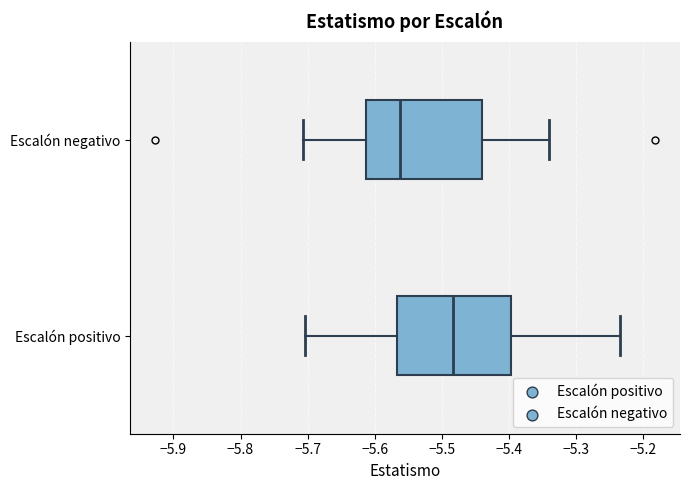

Reading bottom to top, transcribe this box plot: for each box, give where its median line is, the range the box spans, and where its two whiskers end, as read against the x-axis. The values are not printed on the chart, so give them approximately, as read against the axis.

Escalón positivo: median -5.48, box -5.57 to -5.40, whiskers -5.70 to -5.23
Escalón negativo: median -5.56, box -5.61 to -5.44, whiskers -5.71 to -5.34